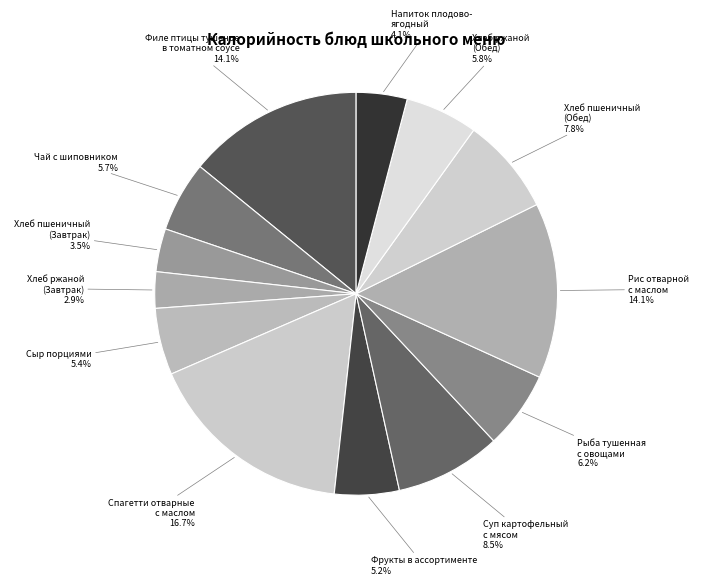

What percentage is NOT represented by Напиток плодово- ягодный?

95.9%